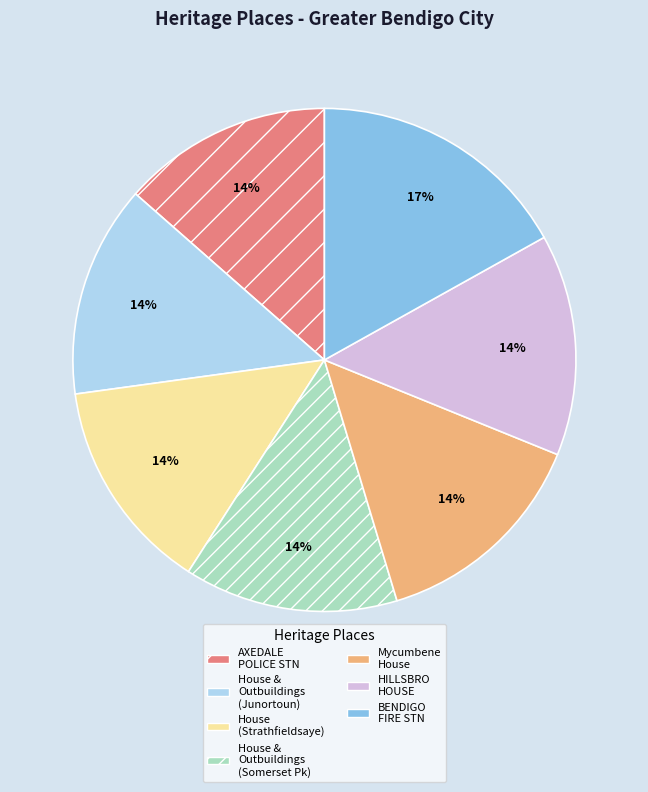

Count the number of slices in the pie.

7